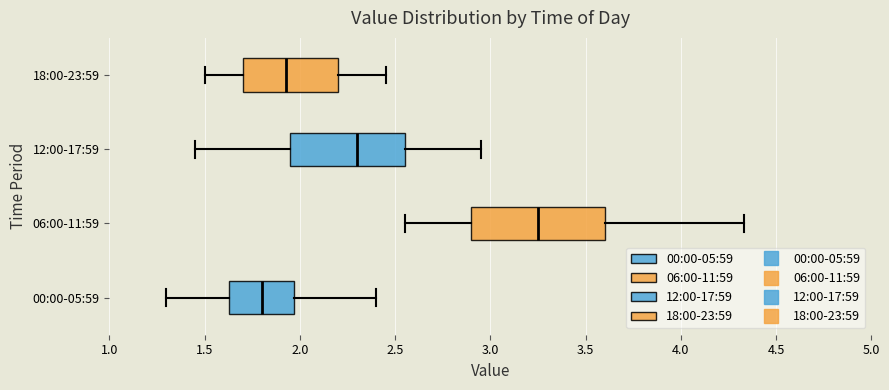

Which box's median line is the furthest to the right?

06:00-11:59